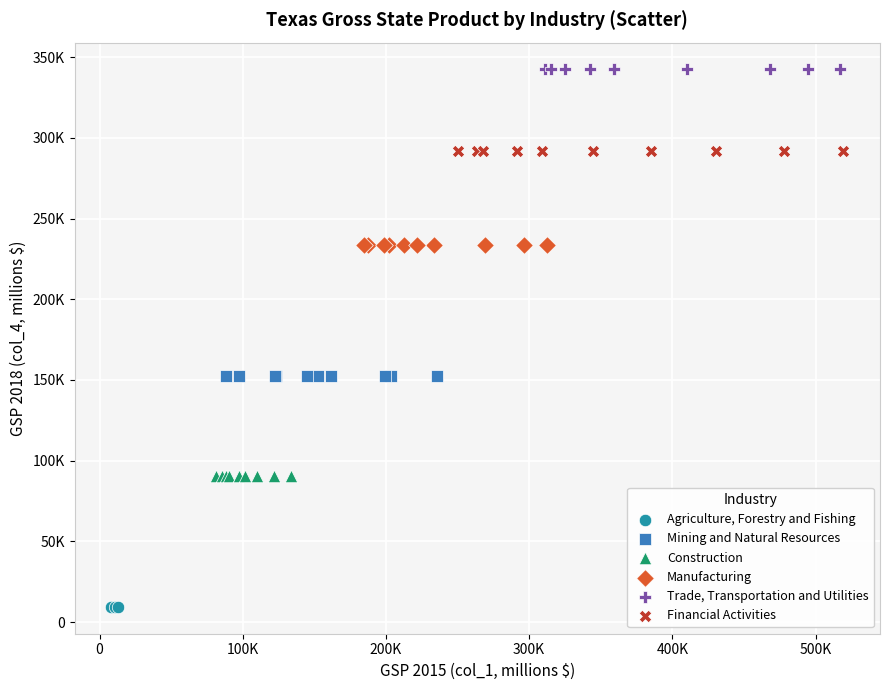

Which series reaches the maximum Y coordinate?

Trade, Transportation and Utilities